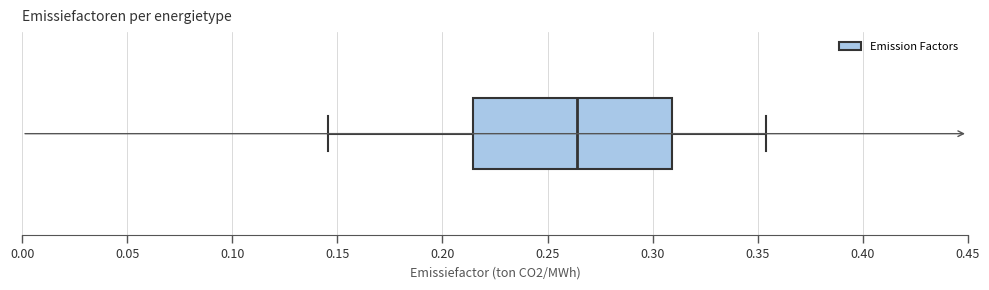

Read this box plot against the x-axis: the position of the median line, the range covered by the box, and the ends of both whiskers. The values are not printed on the chart, so give them approximately, as read against the axis.

median 0.265, box 0.215 to 0.310, whiskers 0.145 to 0.355